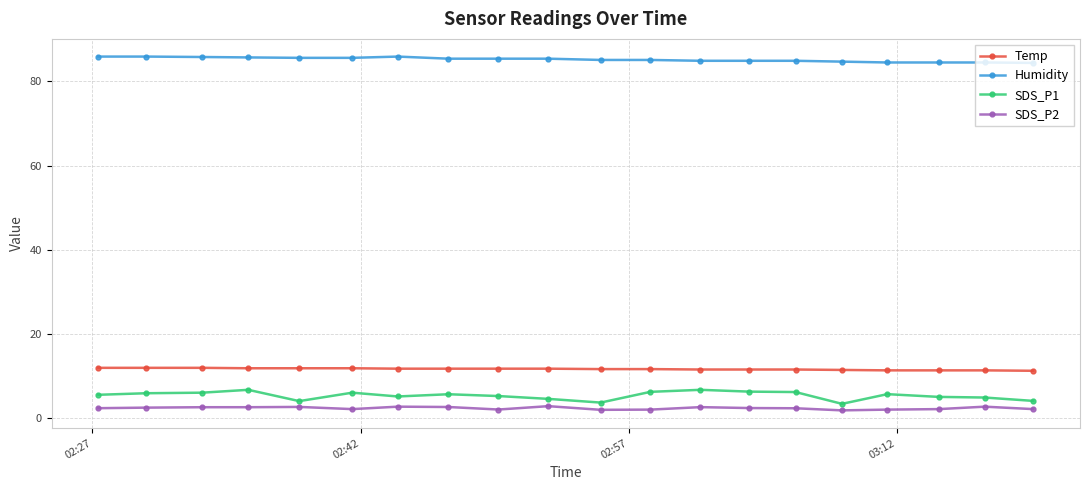

What is the minimum value shown in the chart?

1.9